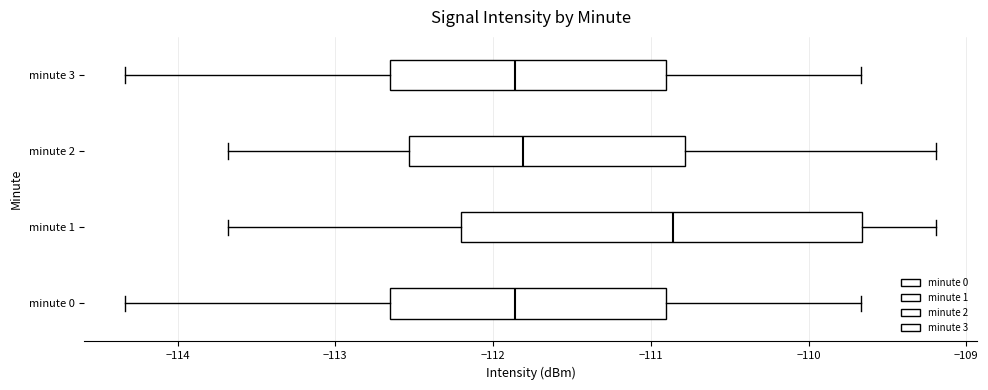

Which box's median line is the furthest to the right?

minute 1